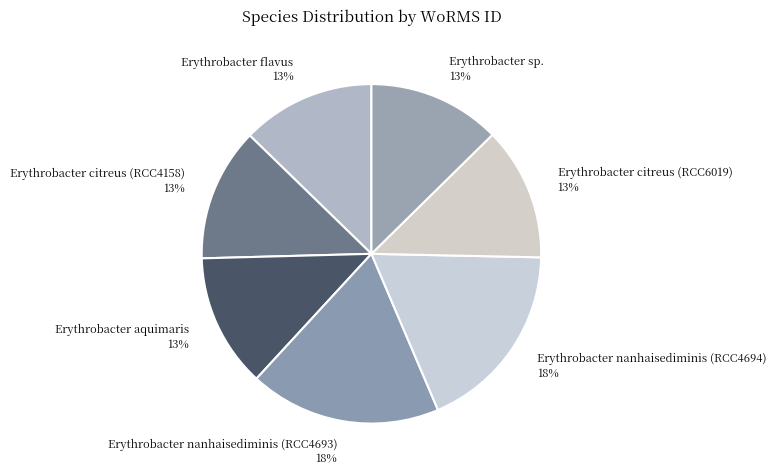

Approximately how many times larger is the value at Erythrobacter aquimaris compared to Erythrobacter flavus?

1.0